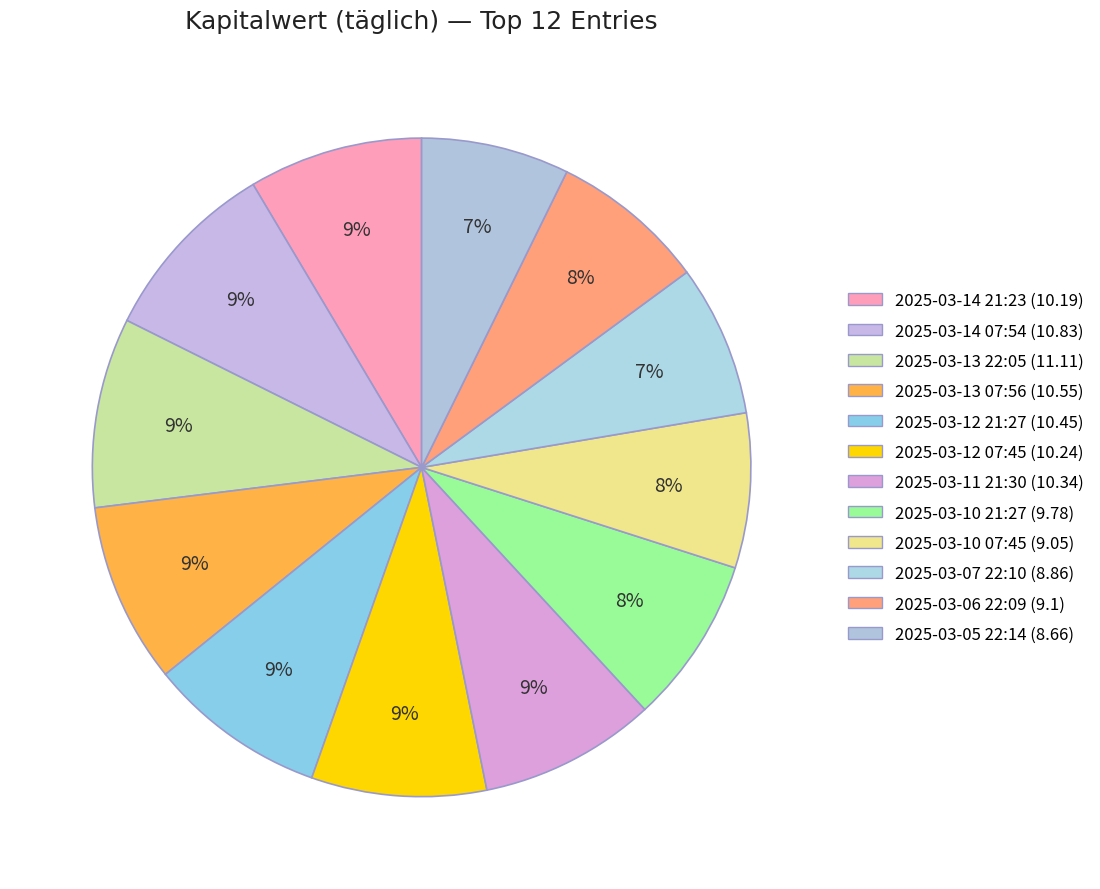

Is there a majority slice in this chart?

No